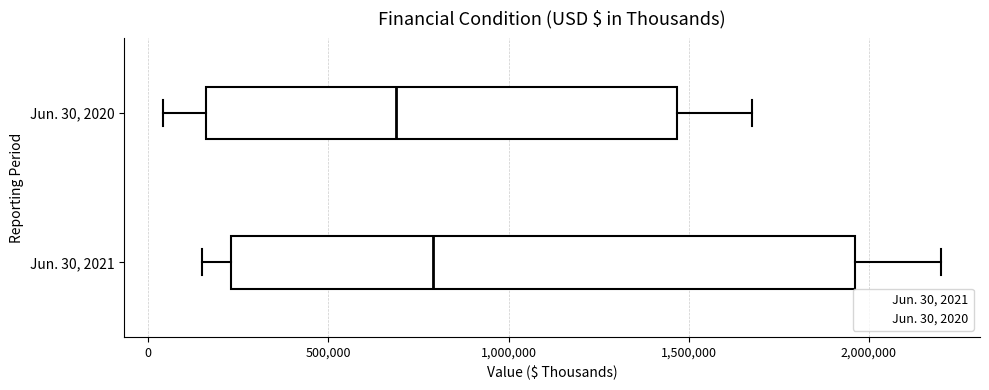

Which box has the furthest to the right median line?

Jun. 30, 2021